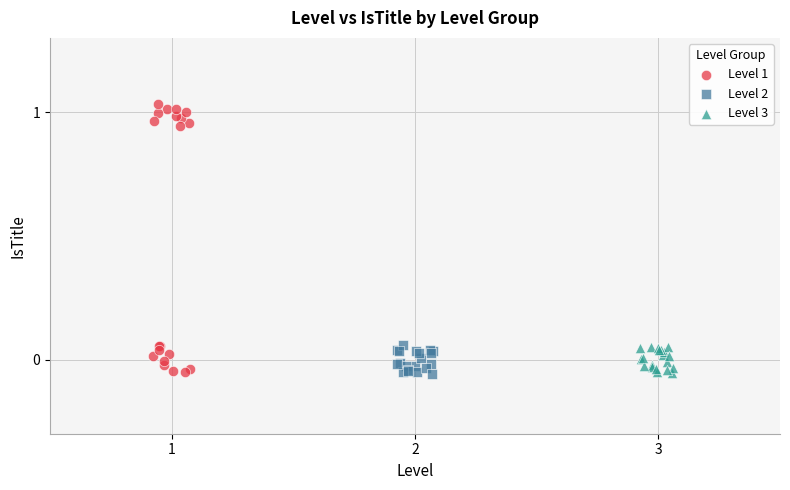

Which series has the largest Y range (max minus min)?

Level 1